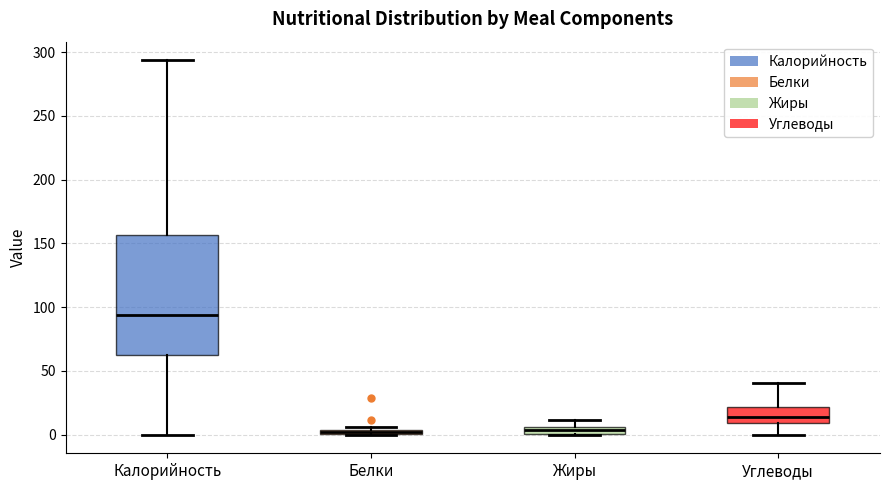

Comparing the boxes themselves (not the whiskers), which one is the tallest?

Калорийность